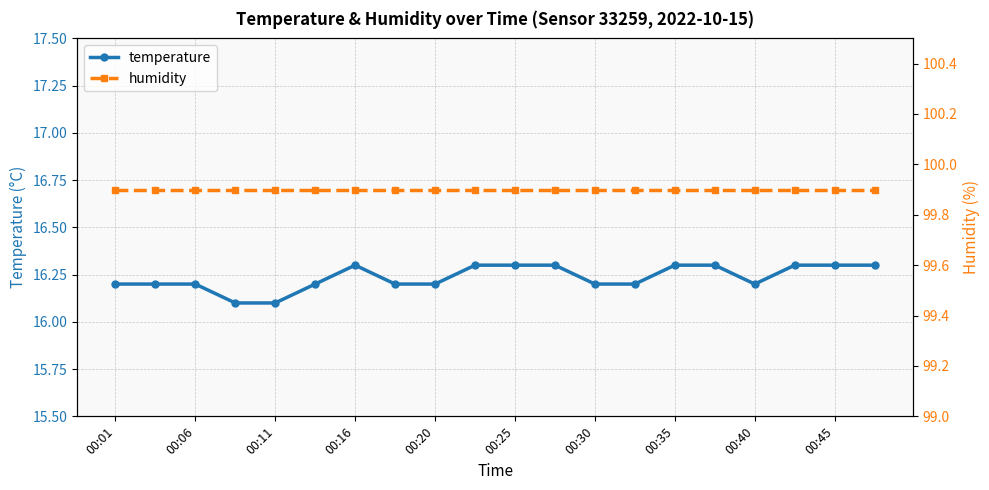

What is the lowest value of the temperature series?

16.1